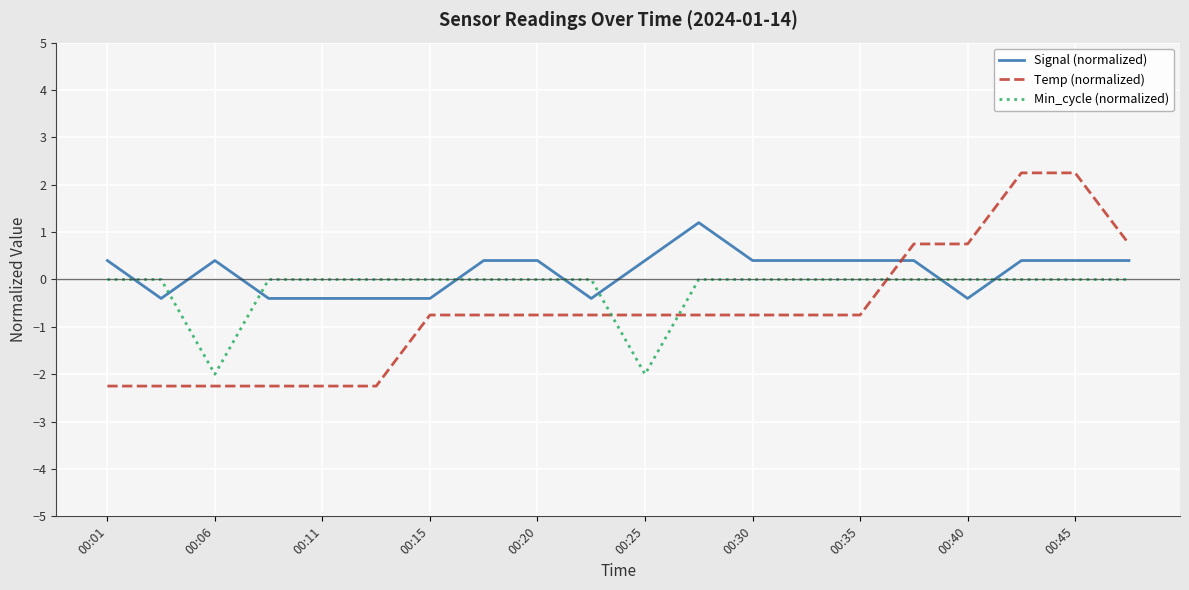

Does the chart display data point markers on the line(s)?

No